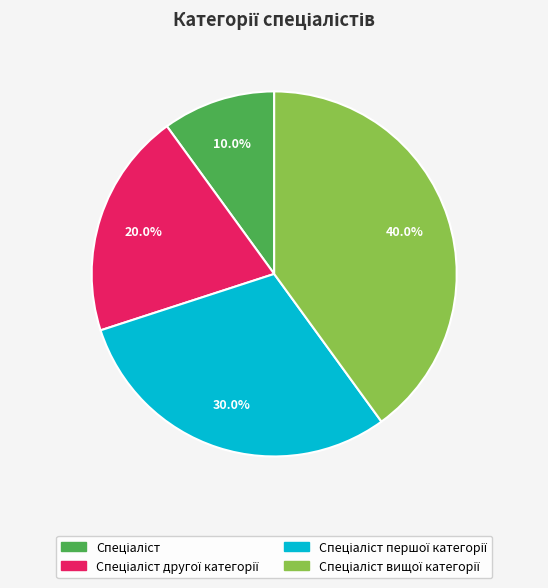

How many slices are in this pie chart?

4